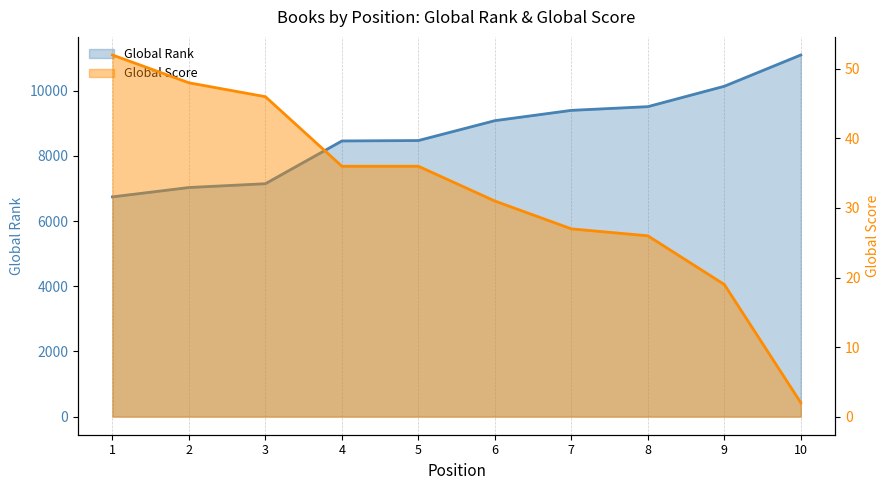

Reading left to right, transcribe all the data shown in this chart.

Global Rank: 6745	7032	7149	8461	8474	9084	9400	9514	10140	11100
Global Score: 52	48	46	36	36	31	27	26	19	2